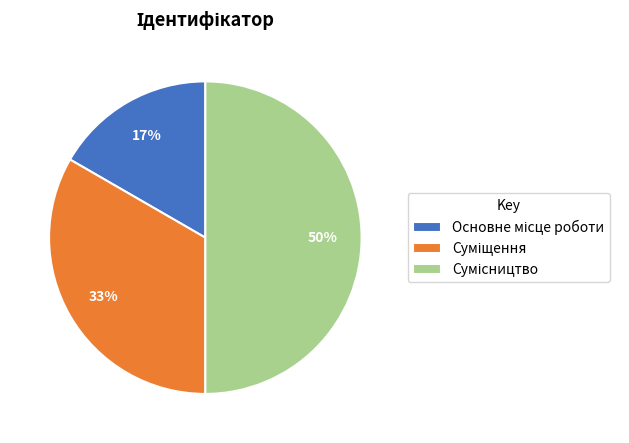

To the nearest percent, what is the average slice percentage?

33%